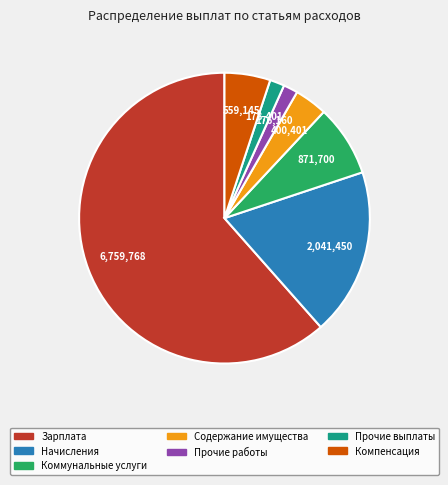

Is there any slice that represents more than half of the pie?

Yes